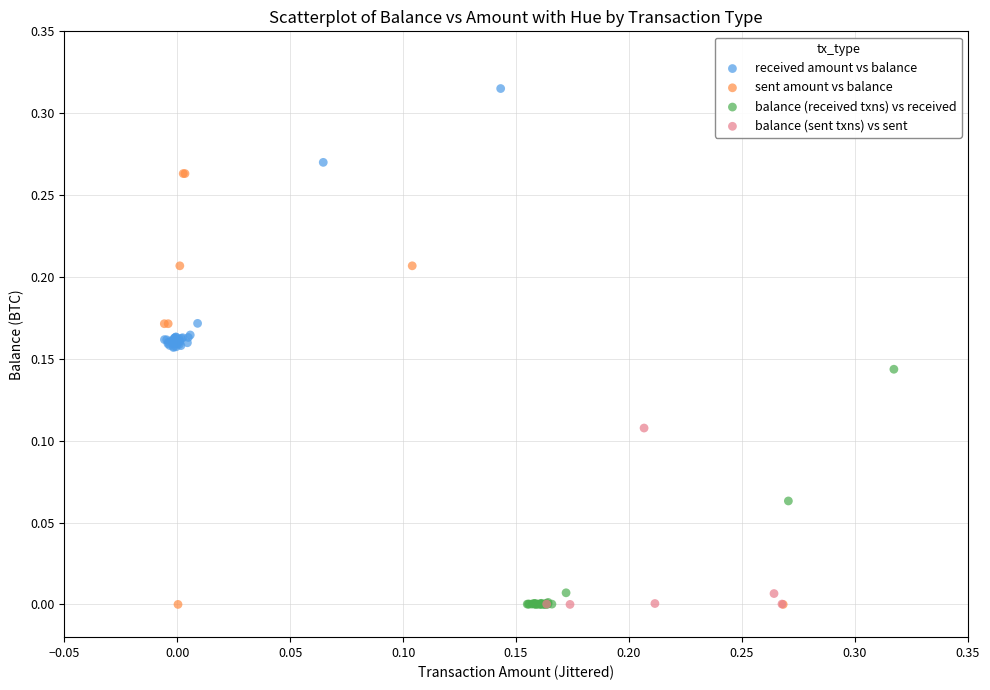

Which series has the widest spread of Y values?

sent amount vs balance